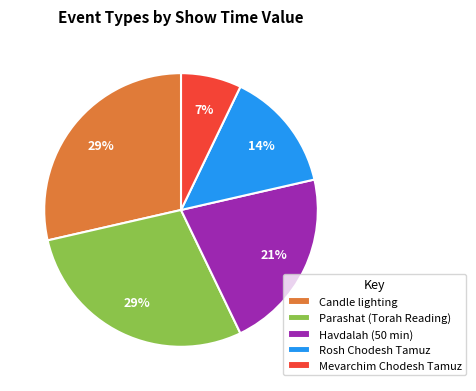

Is it true that Mevarchim Chodesh Tamuz is 3% of the pie?

False